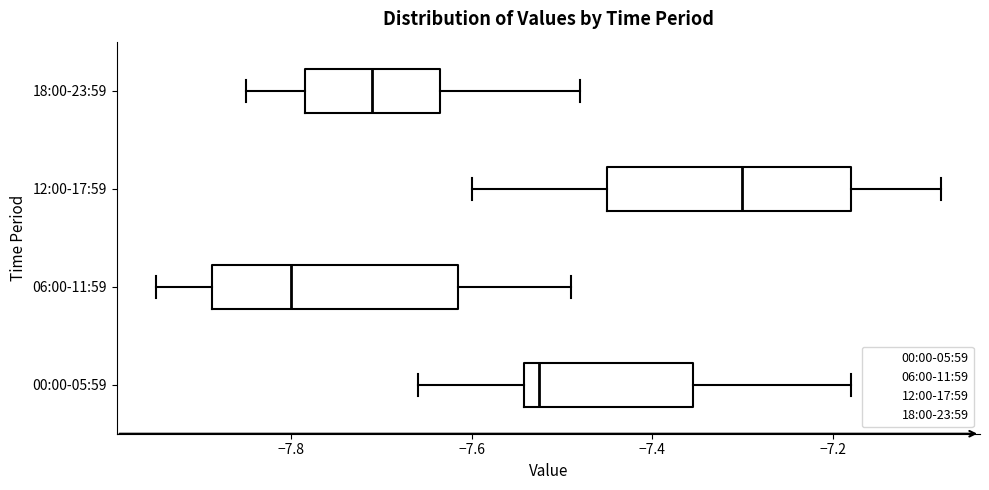

Reading bottom to top, transcribe this box plot: for each box, give where its median line is, the range the box spans, and where its two whiskers end, as read against the x-axis. The values are not printed on the chart, so give them approximately, as read against the axis.

00:00-05:59: median -7.52, box -7.54 to -7.36, whiskers -7.66 to -7.18
06:00-11:59: median -7.80, box -7.88 to -7.62, whiskers -7.94 to -7.48
12:00-17:59: median -7.30, box -7.44 to -7.18, whiskers -7.60 to -7.08
18:00-23:59: median -7.70, box -7.78 to -7.64, whiskers -7.84 to -7.48